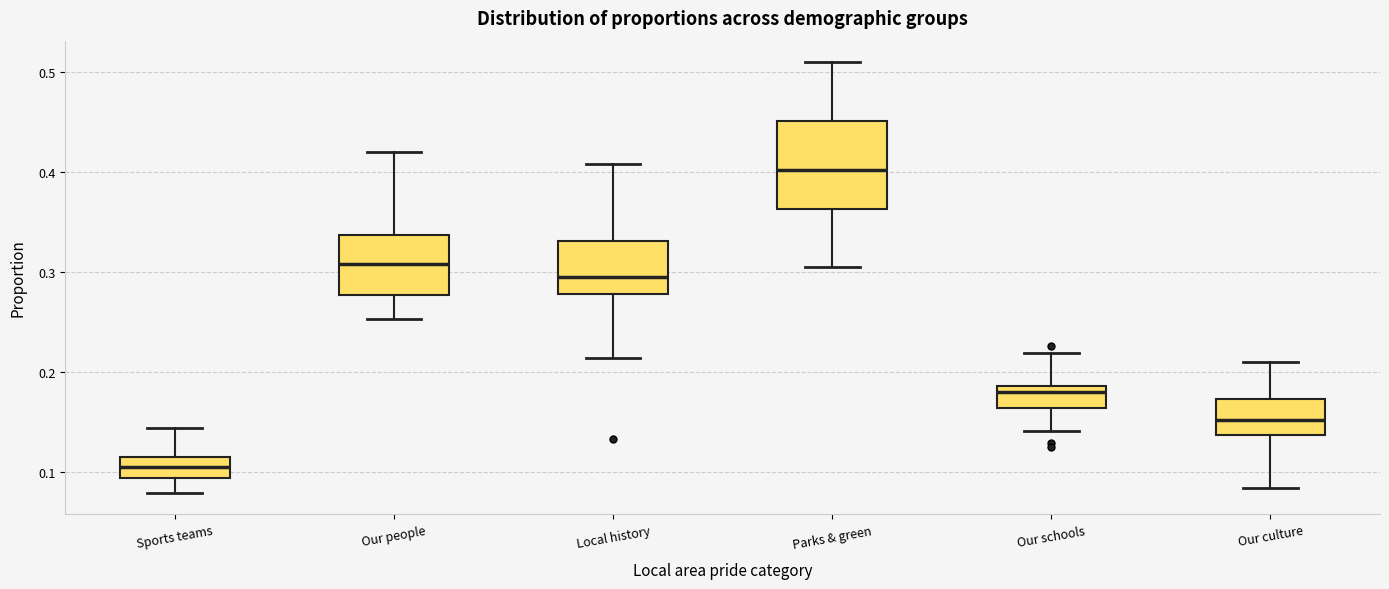

Reading left to right, transcribe this box plot: for each box, give where its median line is, the range the box spans, and where its two whiskers end, as read against the y-axis. The values are not printed on the chart, so give them approximately, as read against the axis.

Sports teams: median 0.11 (inside the box), box 0.09 to 0.11, whiskers 0.08 to 0.14
Our people: median 0.31, box 0.28 to 0.34, whiskers 0.25 to 0.42
Local history: median 0.29, box 0.28 to 0.33, whiskers 0.21 to 0.41
Parks & green: median 0.40, box 0.36 to 0.45, whiskers 0.30 to 0.51
Our schools: median 0.18, box 0.16 to 0.19, whiskers 0.14 to 0.22
Our culture: median 0.15, box 0.14 to 0.17, whiskers 0.08 to 0.21